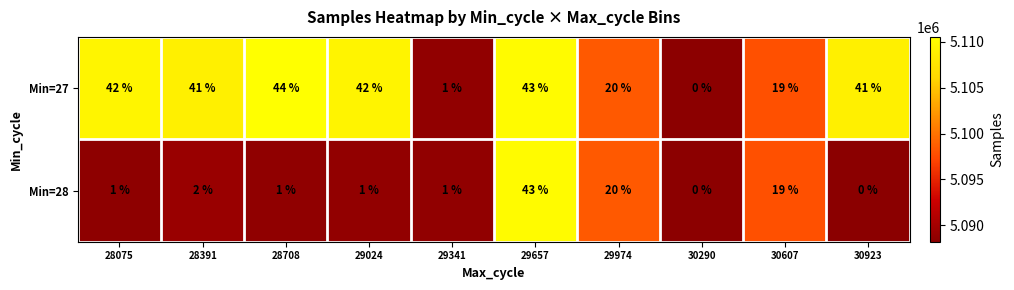

List the series in order of their peak value, lowest first.

Min=28, Min=27